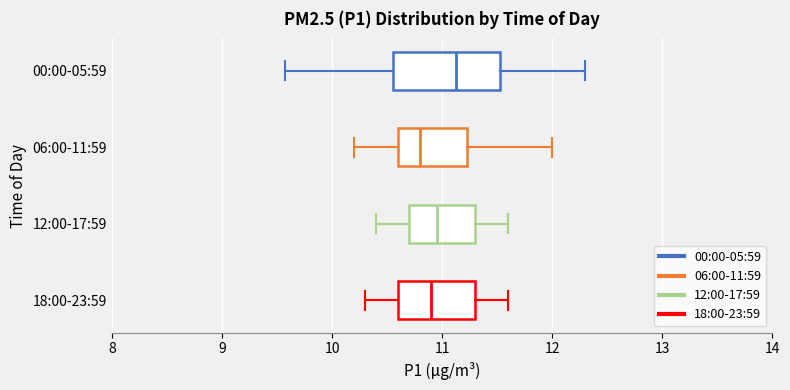

Where does the right whisker of the box for 12:00-17:59 end on the x-axis? The values are not printed on the chart, so give them approximately, as read against the axis.

11.6